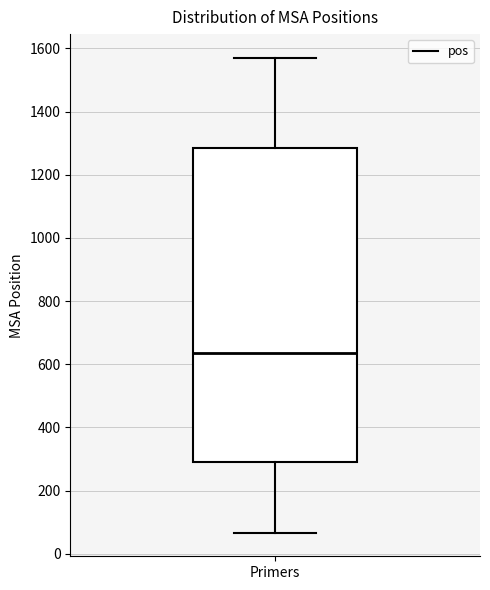

Where does the upper whisker of the box for Primers end on the y-axis? The values are not printed on the chart, so give them approximately, as read against the axis.

1580